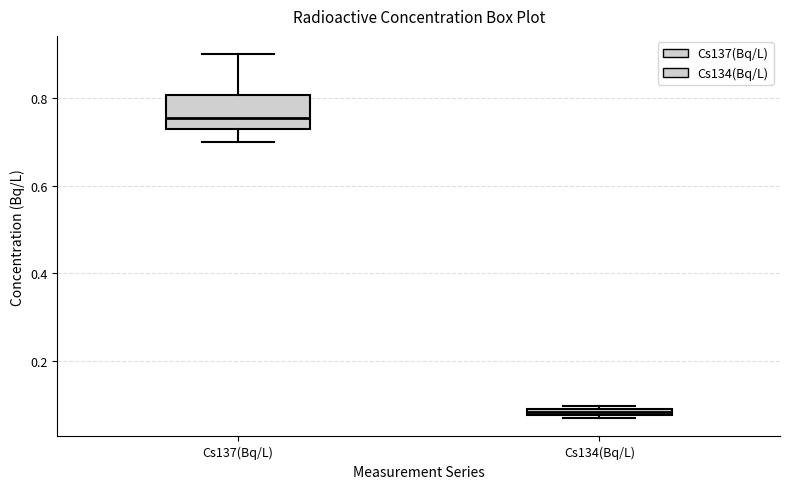

Which box's median line is the lowest?

Cs134(Bq/L)